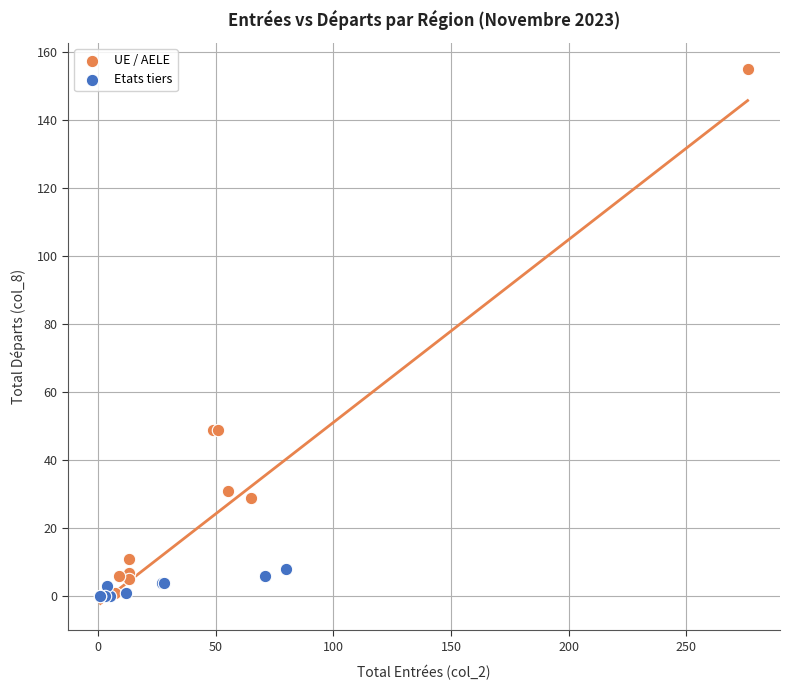

Which series contains the highest Y value?

UE / AELE